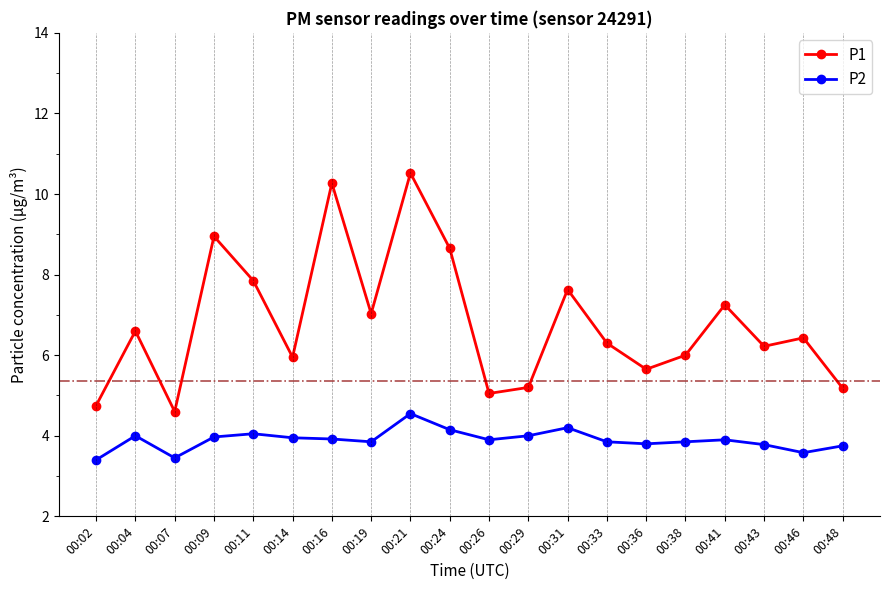

True or false: P1 has more than 0 points higher than both neighbors.

True